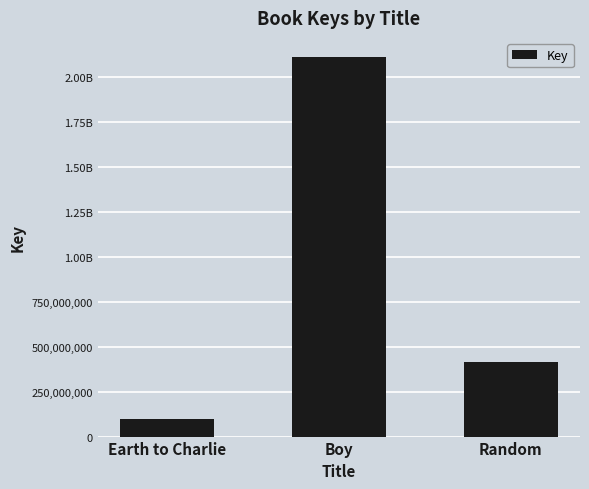

Count the values in the range 100398790 to 2110827031.

3